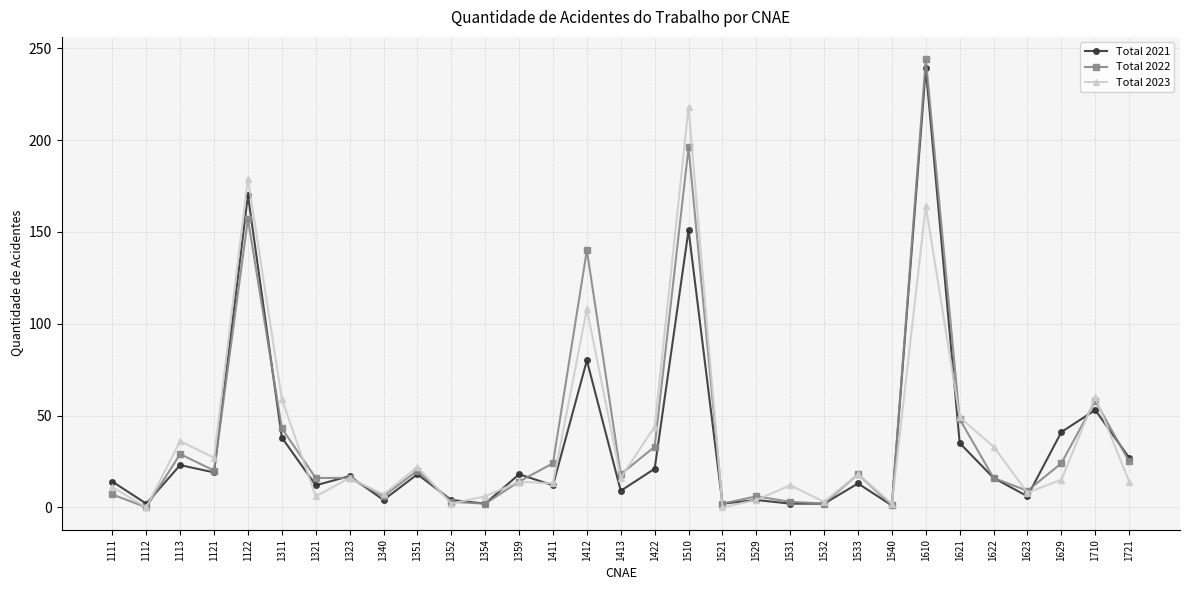

What is the value of the Total 2023 point at the 7th from the left?

6